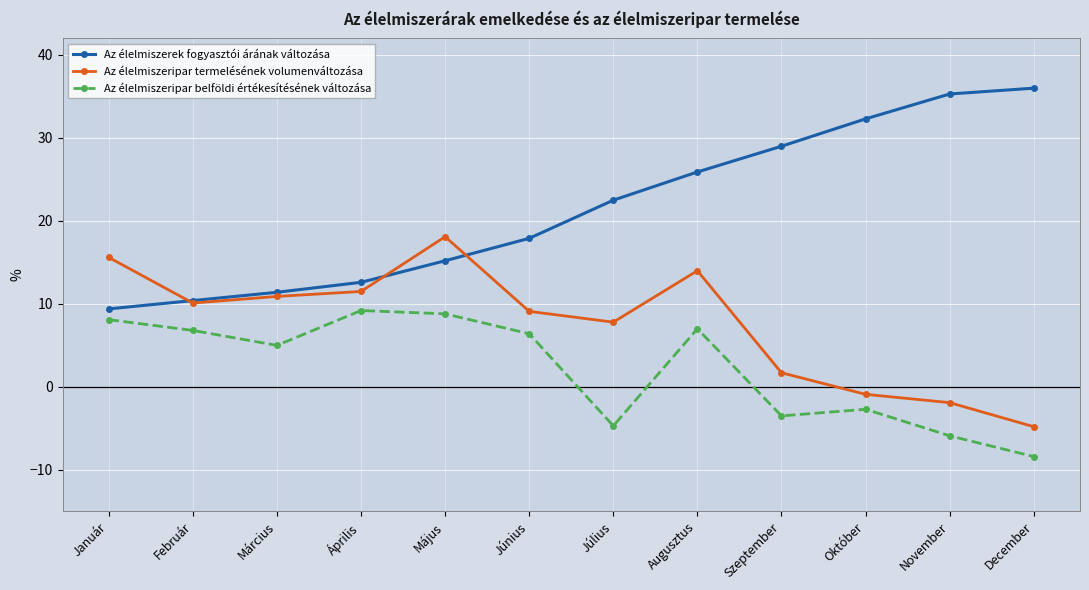

Which series has the largest range (max minus min)?

Az élelmiszerek fogyasztói árának változása